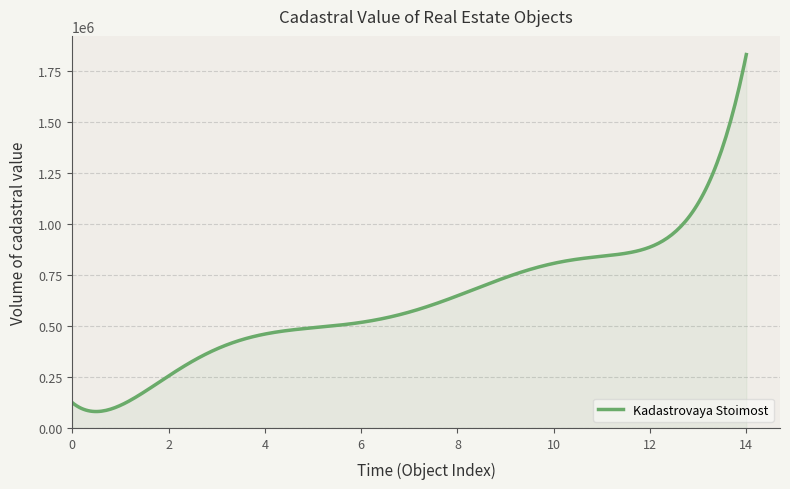

How many lines are shown in the chart?

1